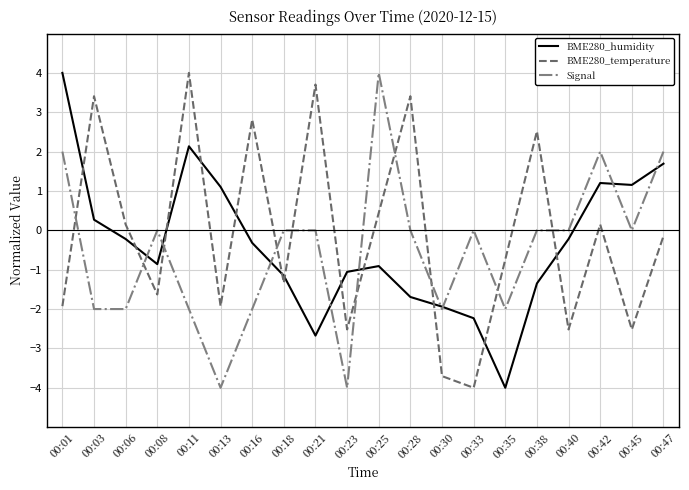

What is the average value of the BME280_temperature series?

-0.1